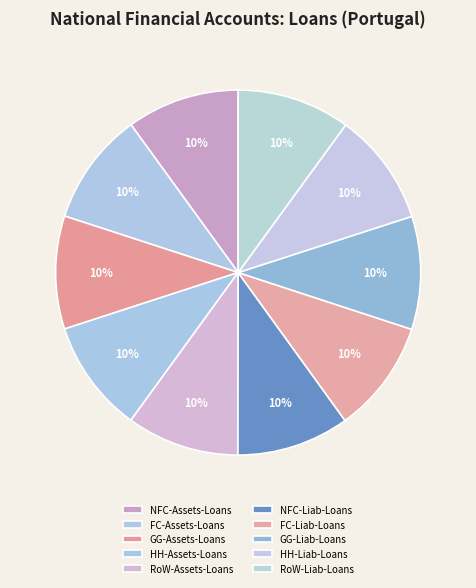

What is the smallest slice in the pie chart?

NFC-Liab-Loans